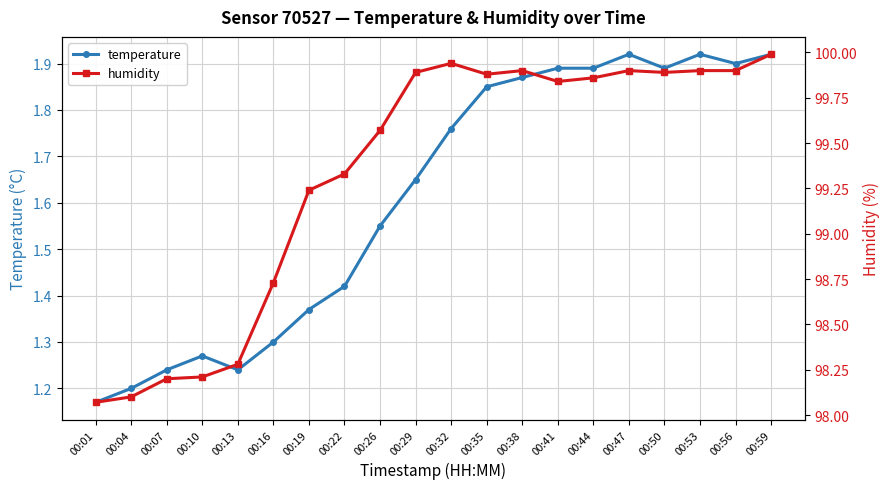

What are all the series names shown in the legend?

temperature, humidity